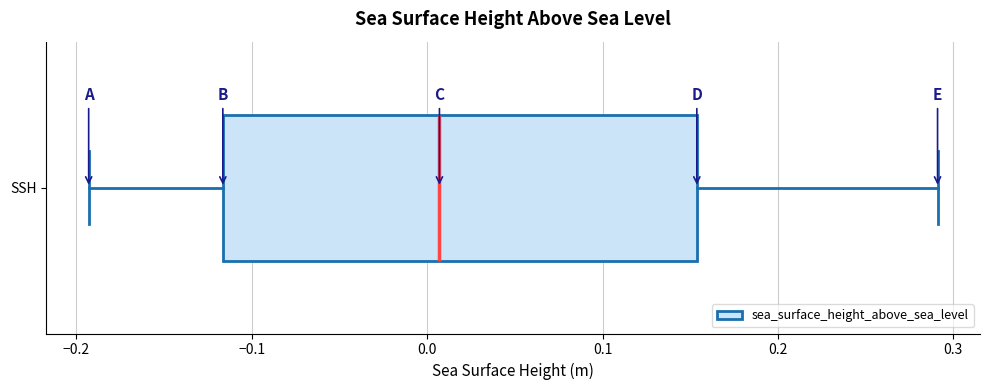

Where does the left whisker of the box for SSH end on the x-axis? The values are not printed on the chart, so give them approximately, as read against the axis.

-0.19